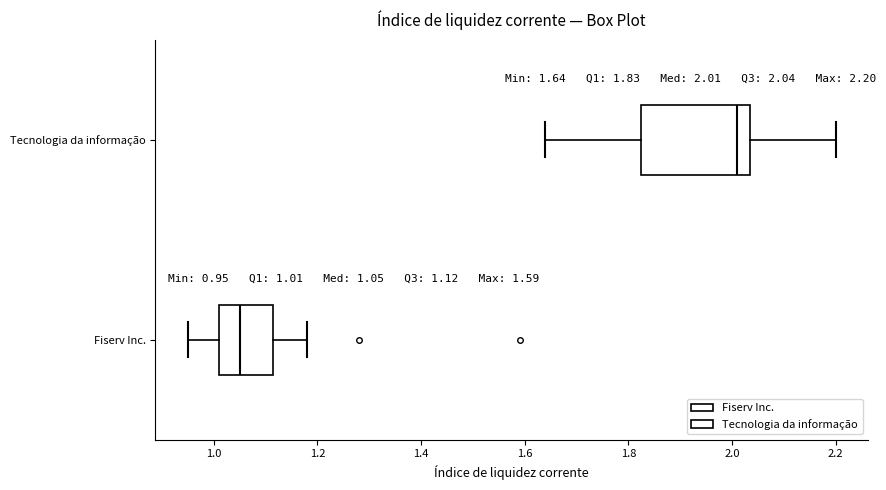

Which box is the widest, from its left edge to its right edge?

Tecnologia da informação